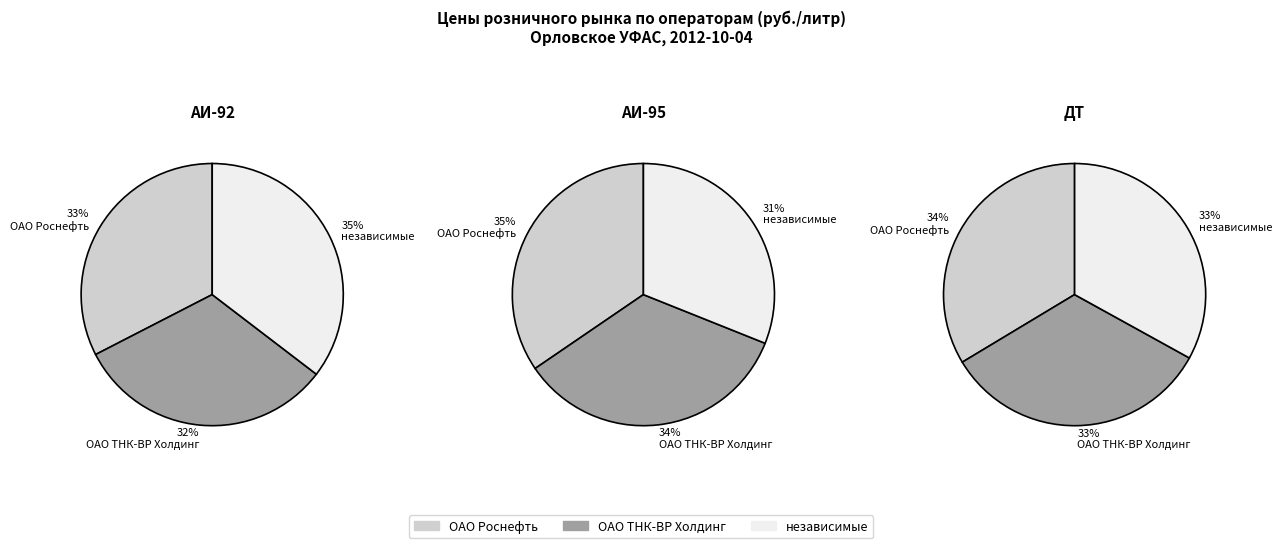

To the nearest percent, what is the difference between the largest and smallest slice percentages?

3%